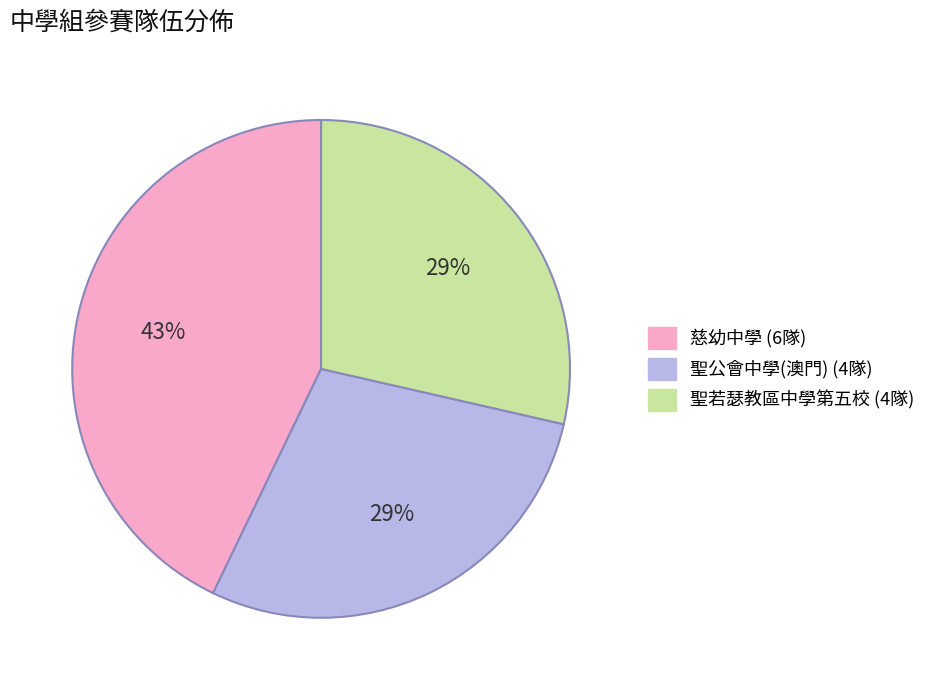

Which slice is the largest?

慈幼中學